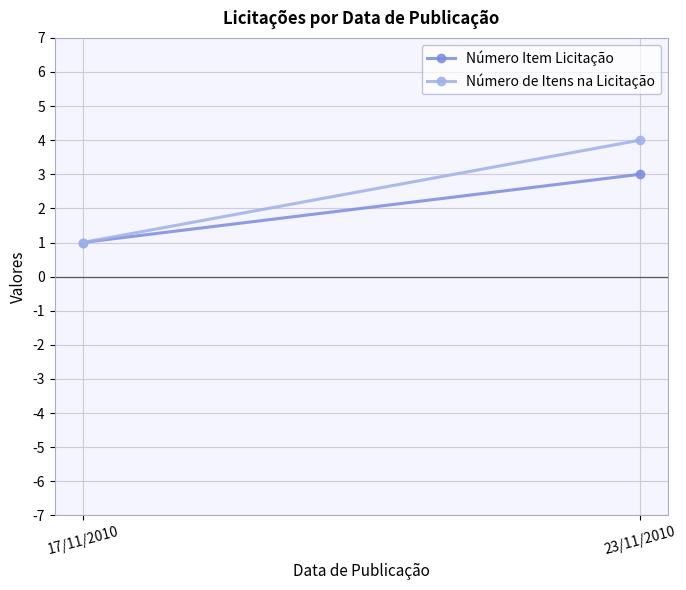

Which series changed the most between 17/11/2010 and 23/11/2010?

Número de Itens na Licitação